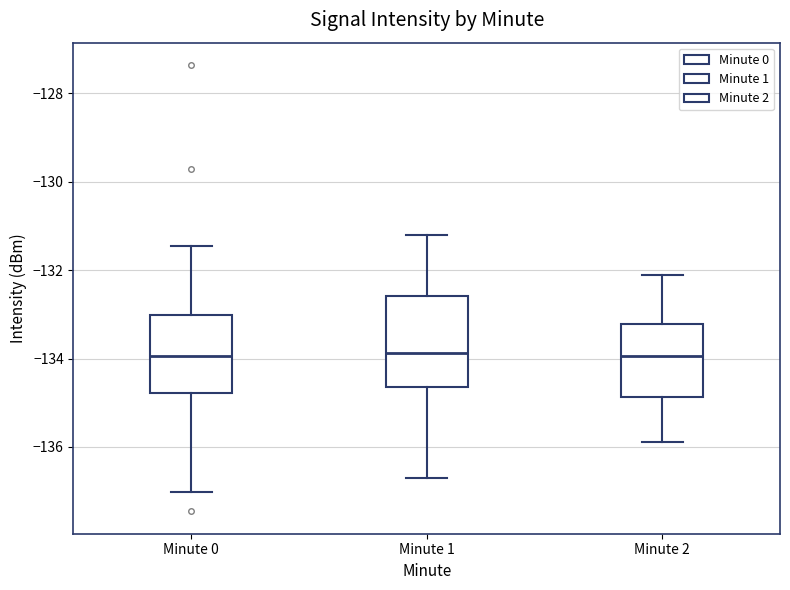

Comparing the boxes themselves (not the whiskers), which one is the tallest?

Minute 1